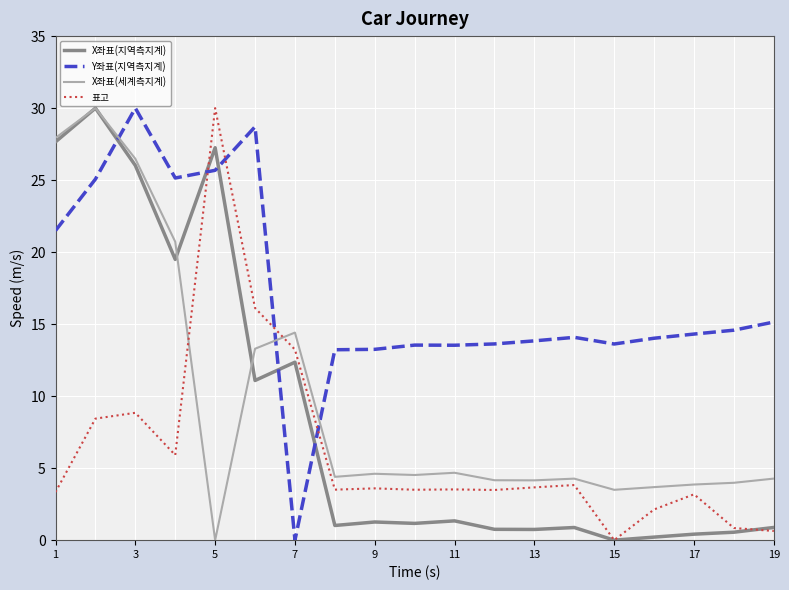

Which series has the largest total across all categories?

Y좌표(지역측지계)